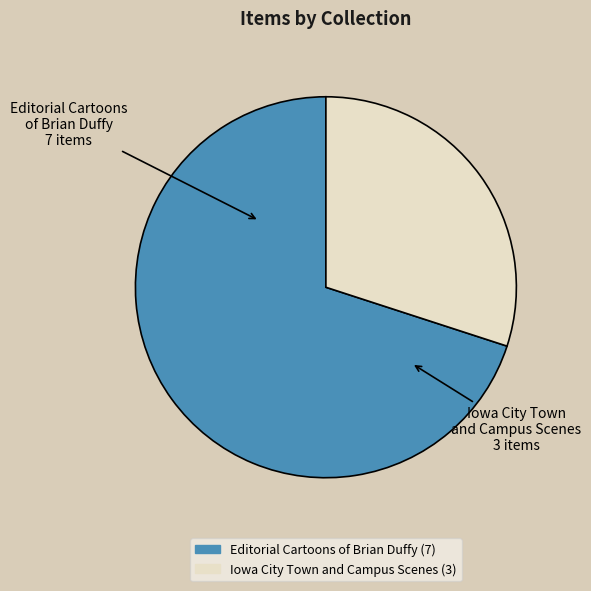

Is it true that Editorial Cartoons of Brian Duffy is 21% of the pie?

False